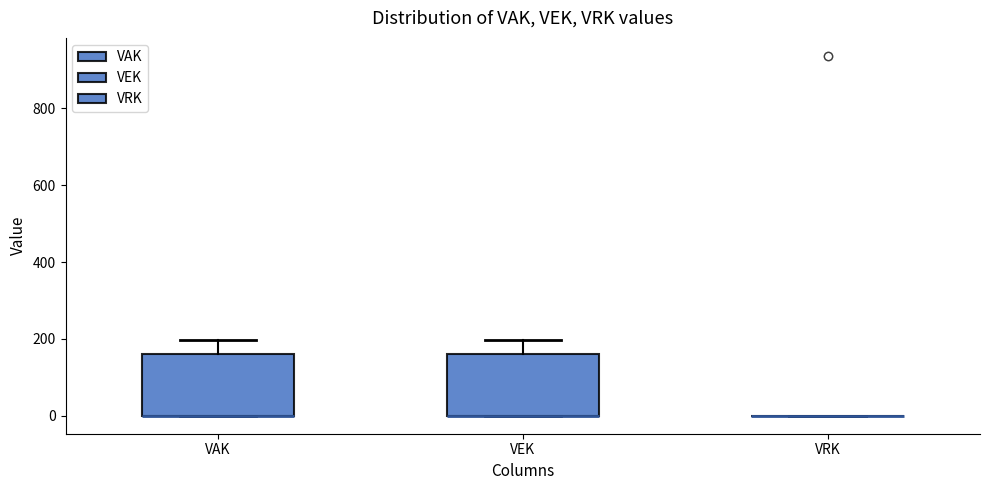

Reading left to right, transcribe this box plot: for each box, give where its median line is, the range the box spans, and where its two whiskers end, as read against the y-axis. The values are not printed on the chart, so give them approximately, as read against the axis.

VAK: median 0 (drawn on the box's lower edge), box 0 to 160, whiskers 0 to 200
VEK: median 0 (drawn on the box's lower edge), box 0 to 160, whiskers 0 to 200
VRK: box collapsed to a line at 0, whiskers 0 to 0